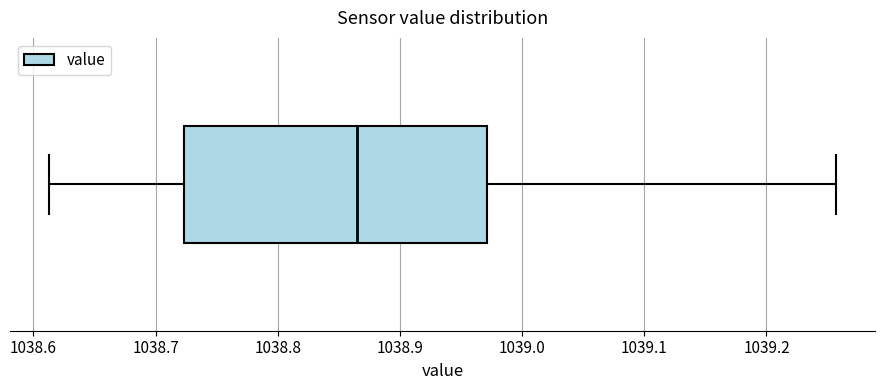

Transcribe this box plot: give where the median line is, the range the box spans, and where the two whiskers end, as read against the x-axis. The values are not printed on the chart, so give them approximately, as read against the axis.

median 1038.86, box 1038.72 to 1038.97, whiskers 1038.61 to 1039.26